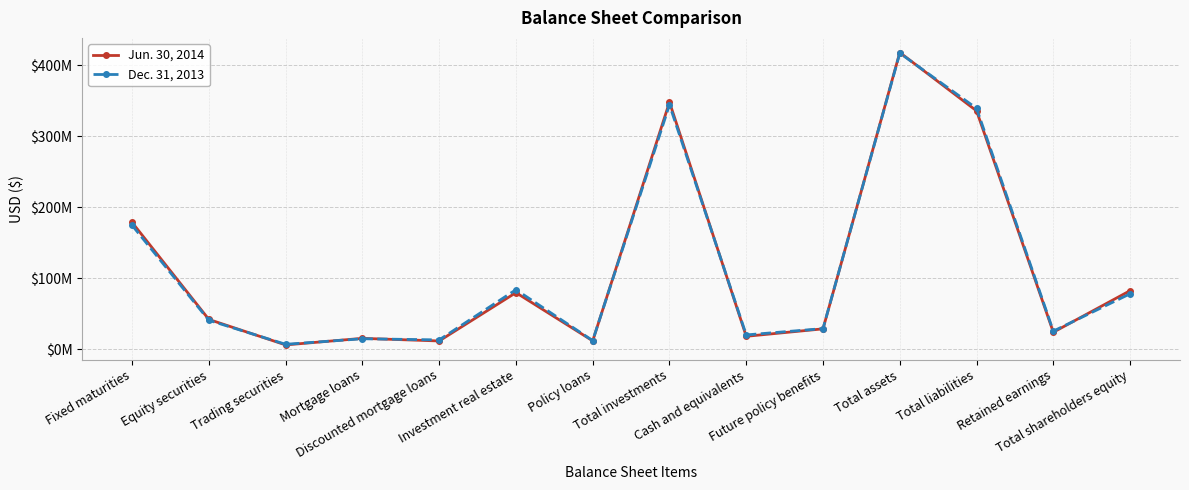

What is the sum of all Jun. 30, 2014 values?

1597305944